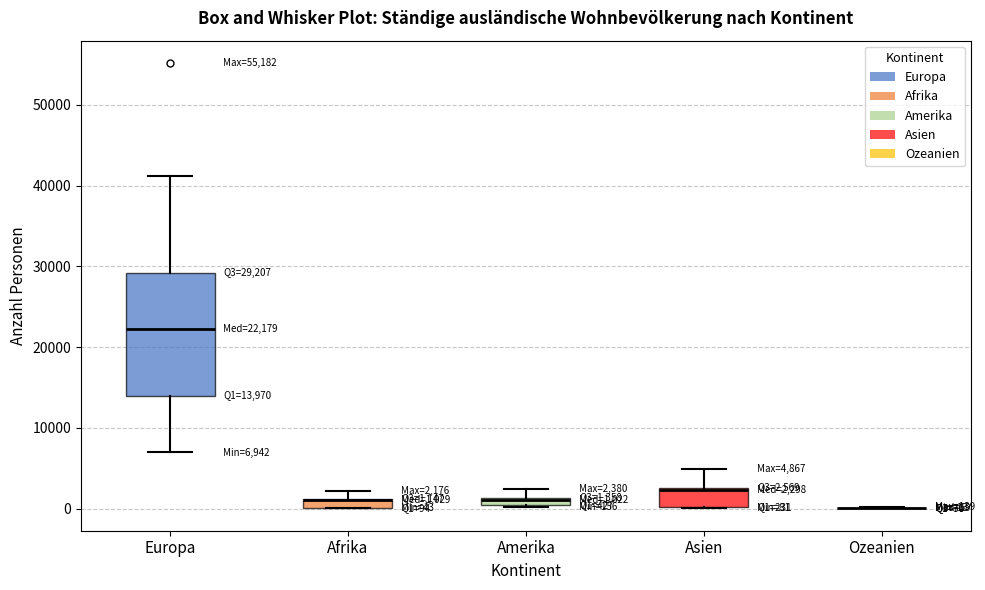

Which box is the tallest, from its lower edge to its upper edge?

Europa